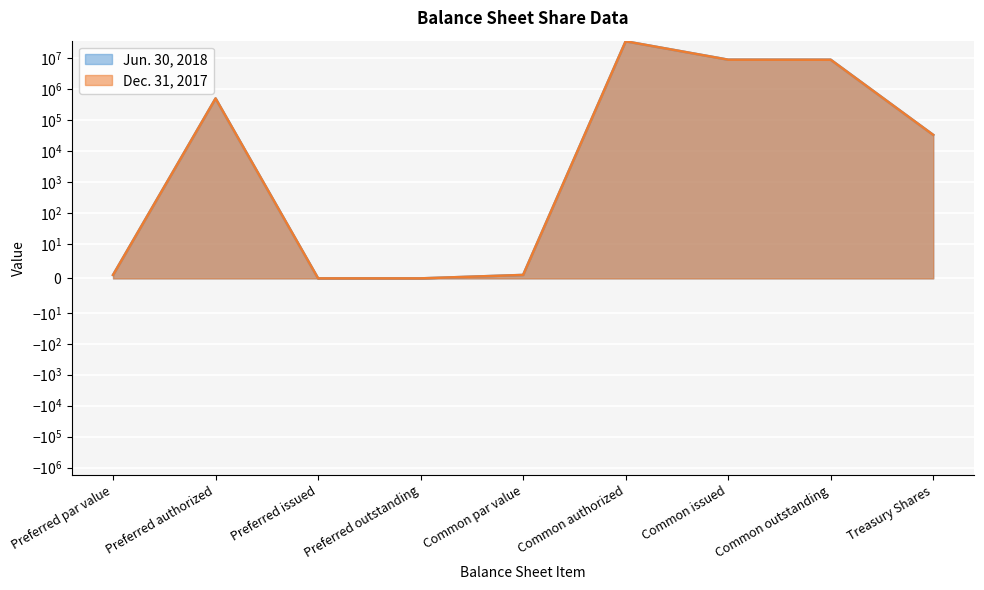

List the labels in order of Dec. 31, 2017 value, smallest first.

Preferred issued, Preferred outstanding, Preferred par value, Common par value, Treasury Shares, Preferred authorized, Common outstanding, Common issued, Common authorized